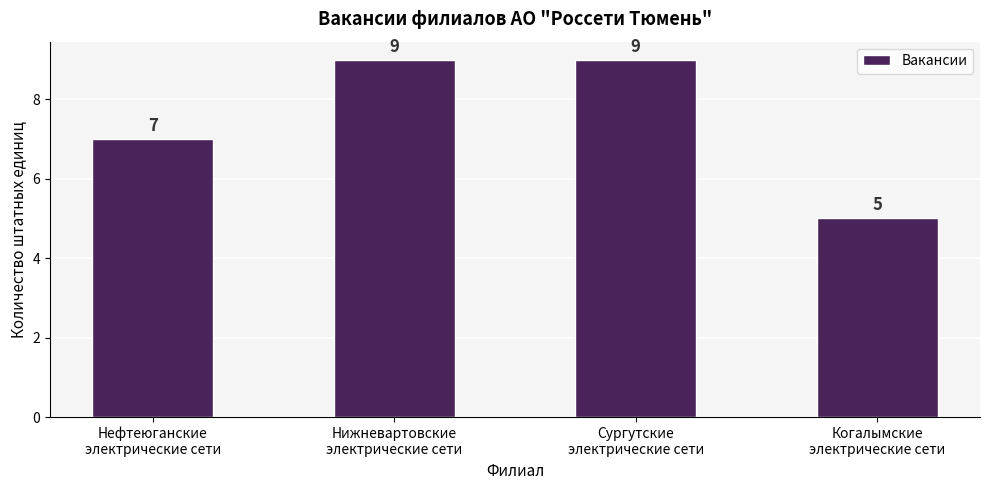

What is the sum of the values at Нефтеюганские
электрические сети and Нижневартовские
электрические сети?

16